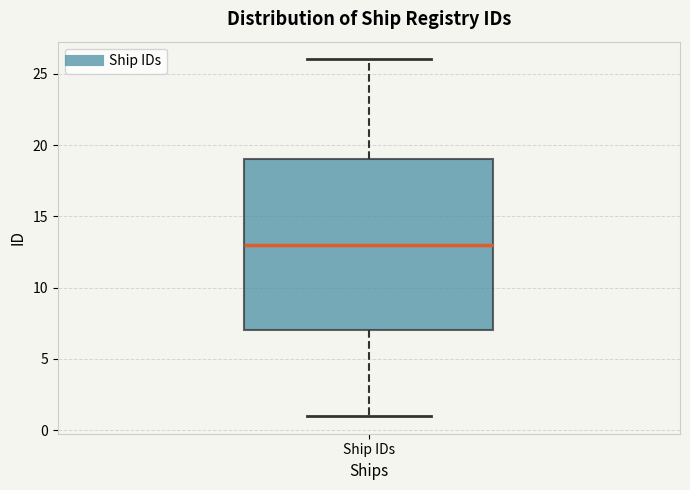

Transcribe this box plot: give where the median line is, the range the box spans, and where the two whiskers end, as read against the y-axis. The values are not printed on the chart, so give them approximately, as read against the axis.

median 13, box 7 to 19, whiskers 1 to 26